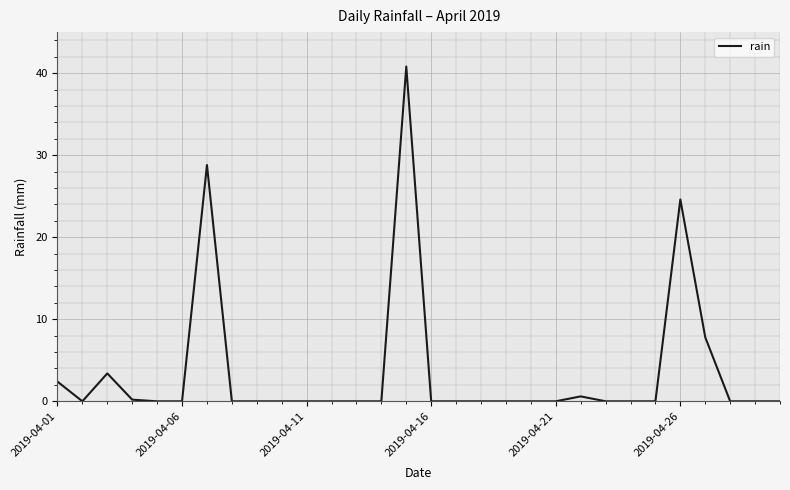

Does the chart have visible grid lines?

Yes